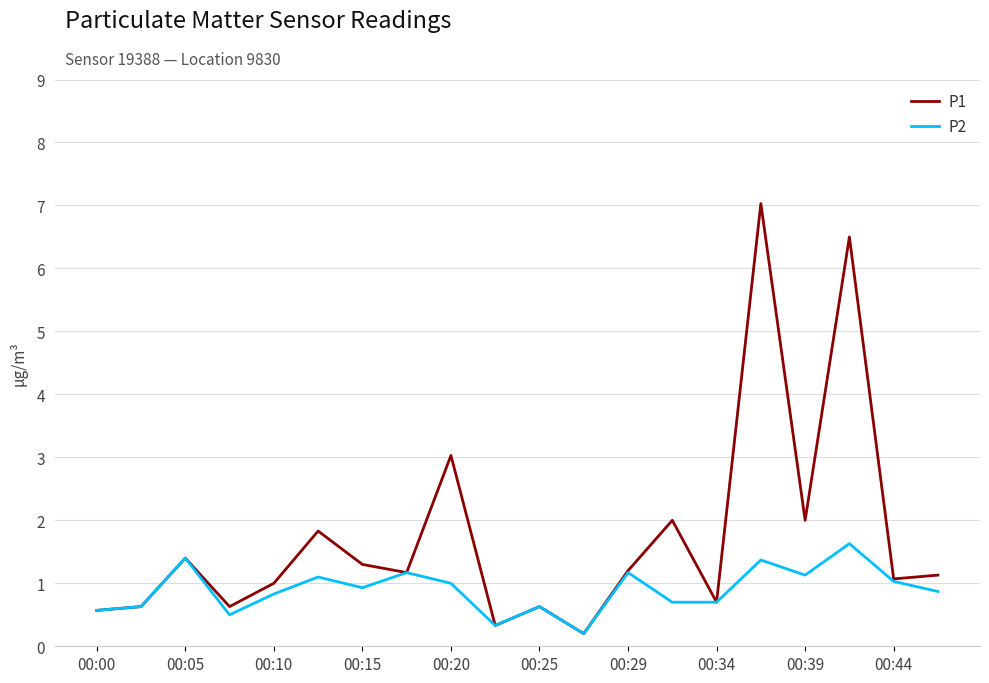

Which series has the largest total across all categories?

P1